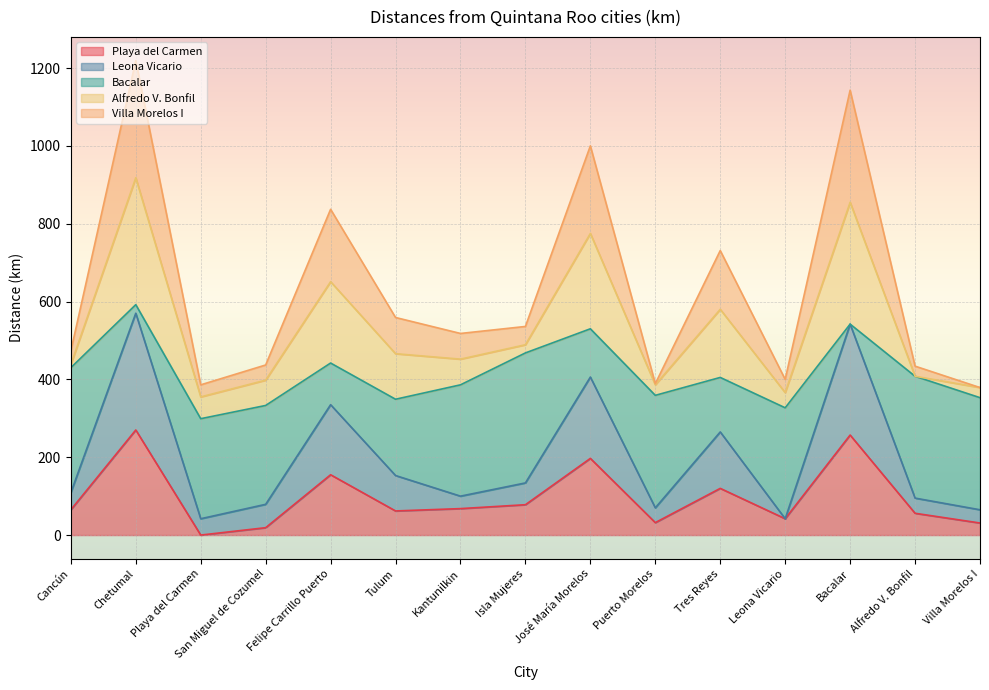

What is the label of the 12th point from the right?

San Miguel de Cozumel